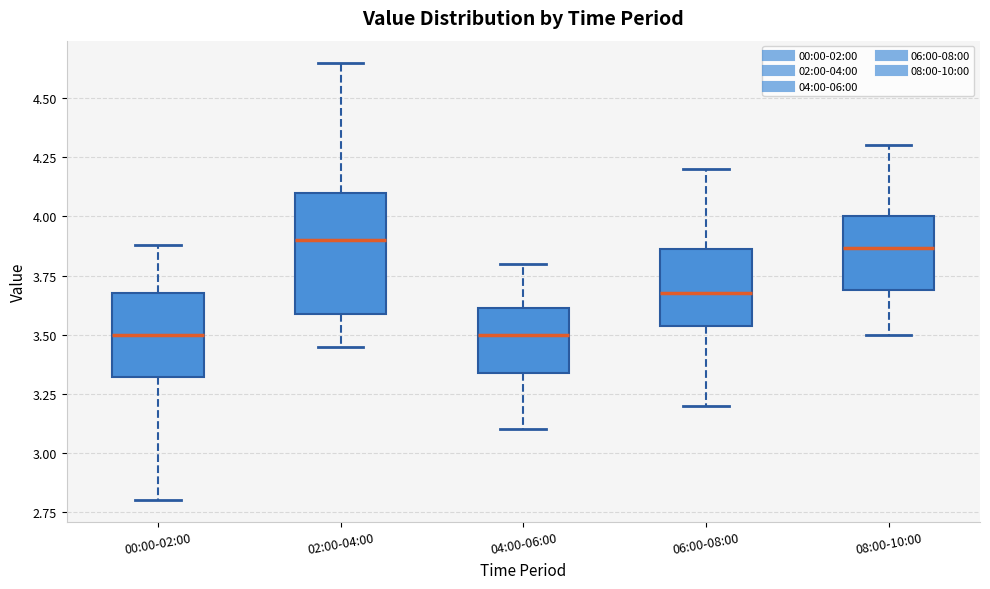

Which box is the tallest, from its lower edge to its upper edge?

02:00-04:00